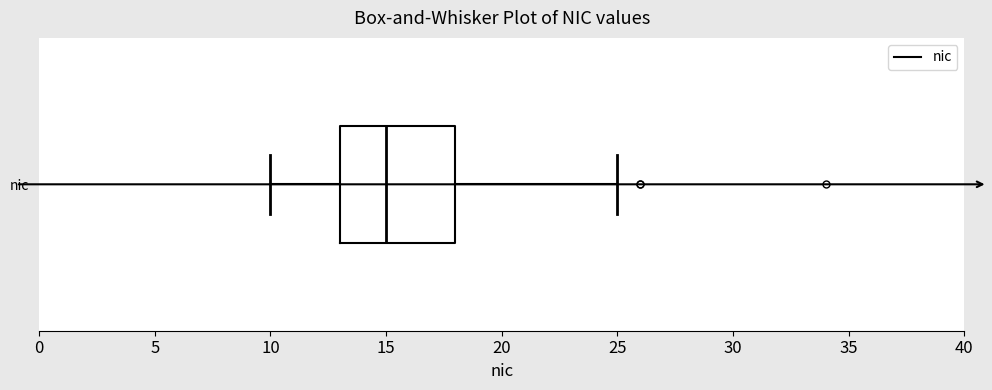

Transcribe this box plot: give where the median line is, the range the box spans, and where the two whiskers end, as read against the x-axis. The values are not printed on the chart, so give them approximately, as read against the axis.

median 15, box 13 to 18, whiskers 10 to 25